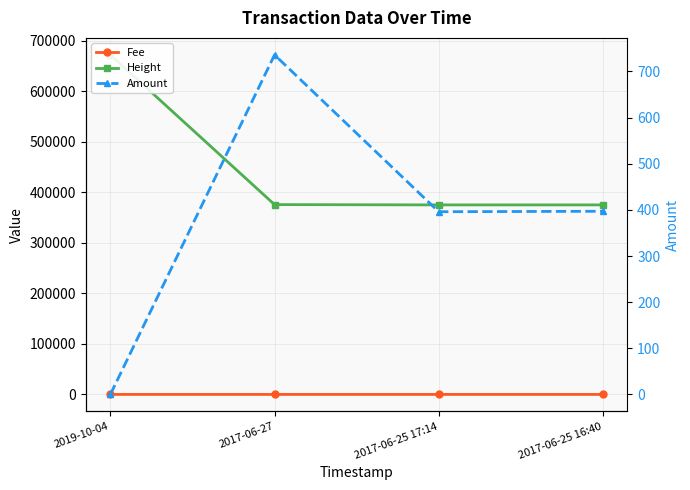

What position from the left is 2019-10-04?

1